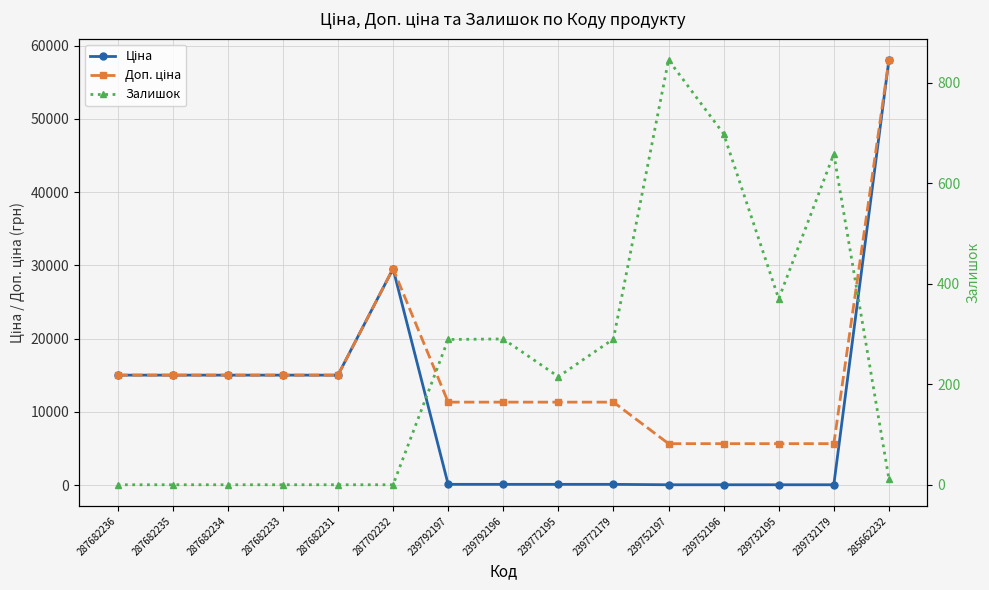

At which label does Ціна reach its minimum?

239752197